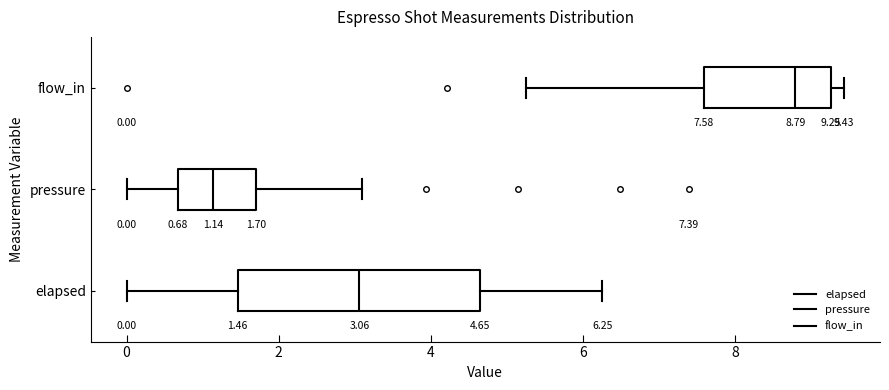

Comparing the boxes themselves (not the whiskers), which one is the widest?

elapsed